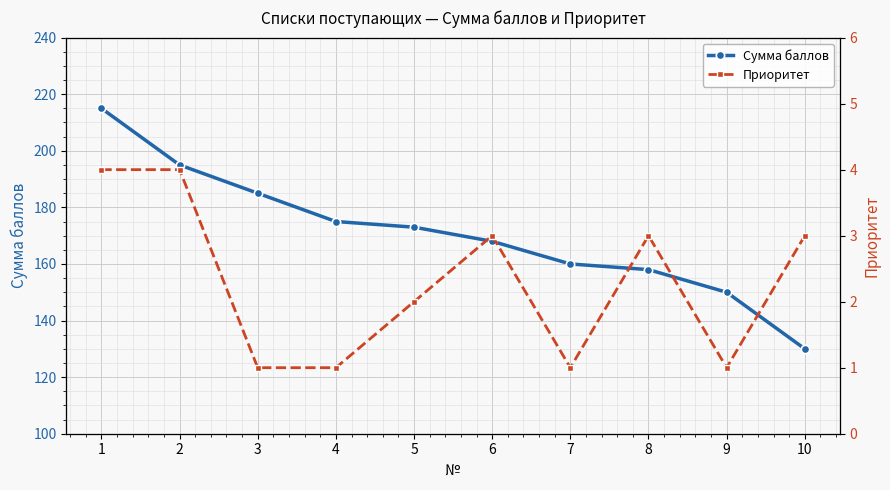

How many values in the Приоритет series are below 3?

5